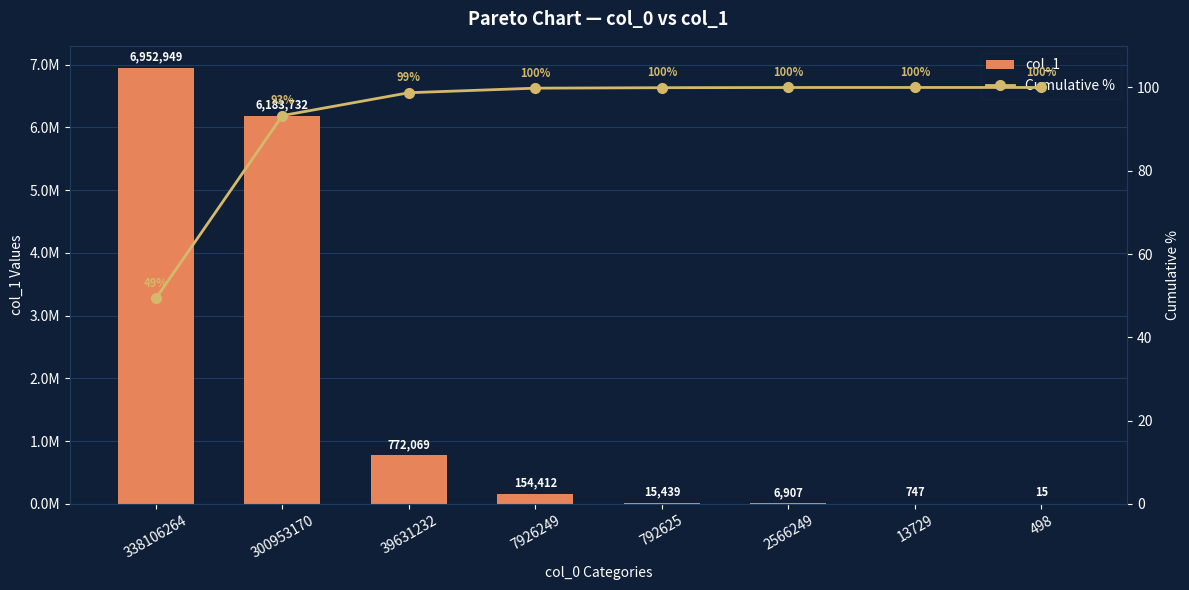

Between 39631232 and 300953170, which is larger?

300953170